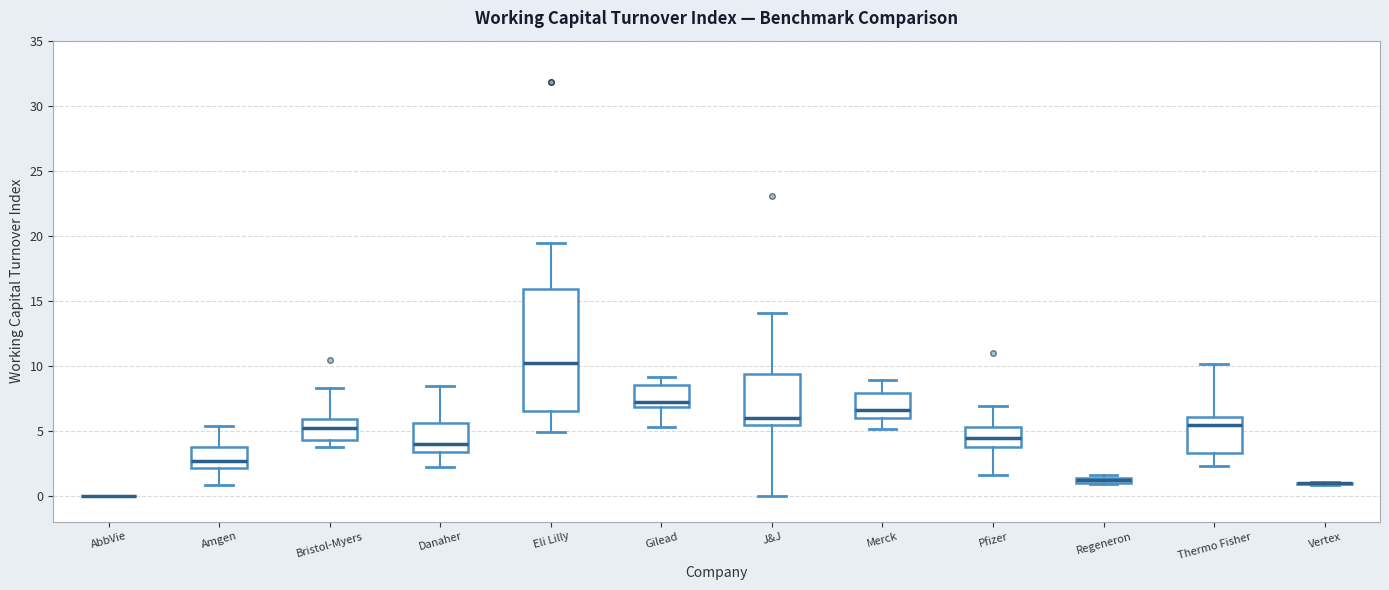

Where is the lower edge of the box for Gilead on the y-axis? The values are not printed on the chart, so give them approximately, as read against the axis.

7.0